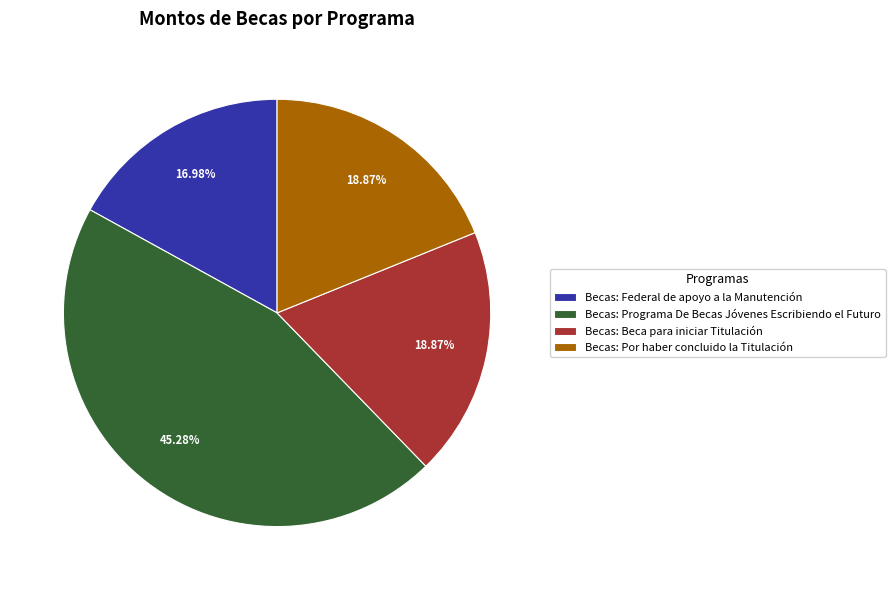

Is Becas: Beca para iniciar Titulación the majority of the pie?

No